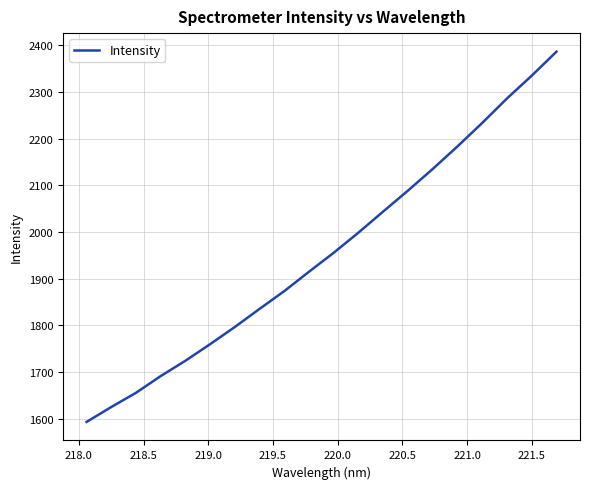

What is the smallest value displayed?

1592.6